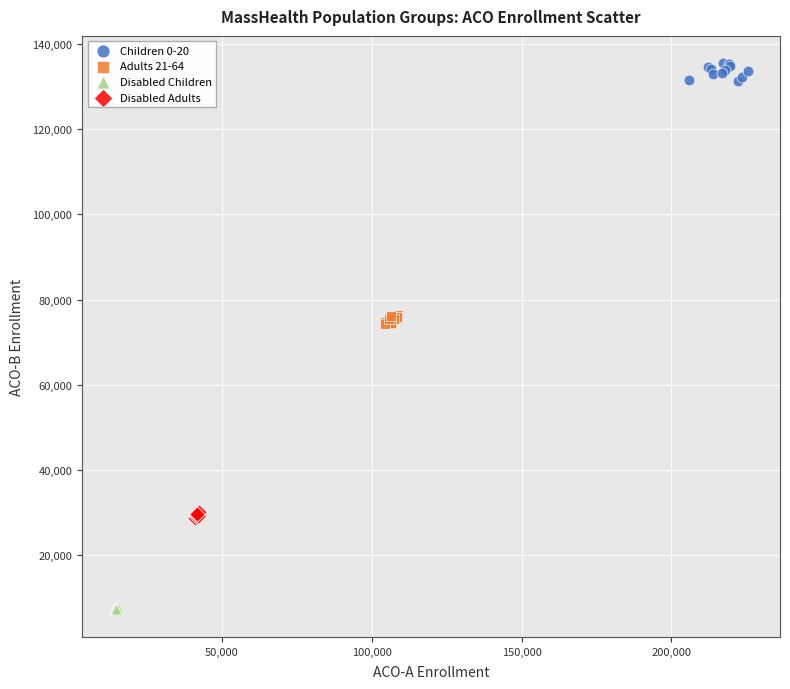

Which series reaches the maximum Y coordinate?

Children 0-20